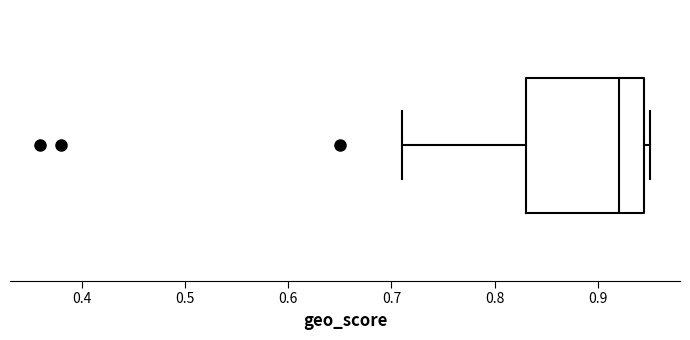

Transcribe this box plot: give where the median line is, the range the box spans, and where the two whiskers end, as read against the x-axis. The values are not printed on the chart, so give them approximately, as read against the axis.

median 0.92, box 0.83 to 0.95, whiskers 0.71 to 0.95 (just right of the box's right edge)